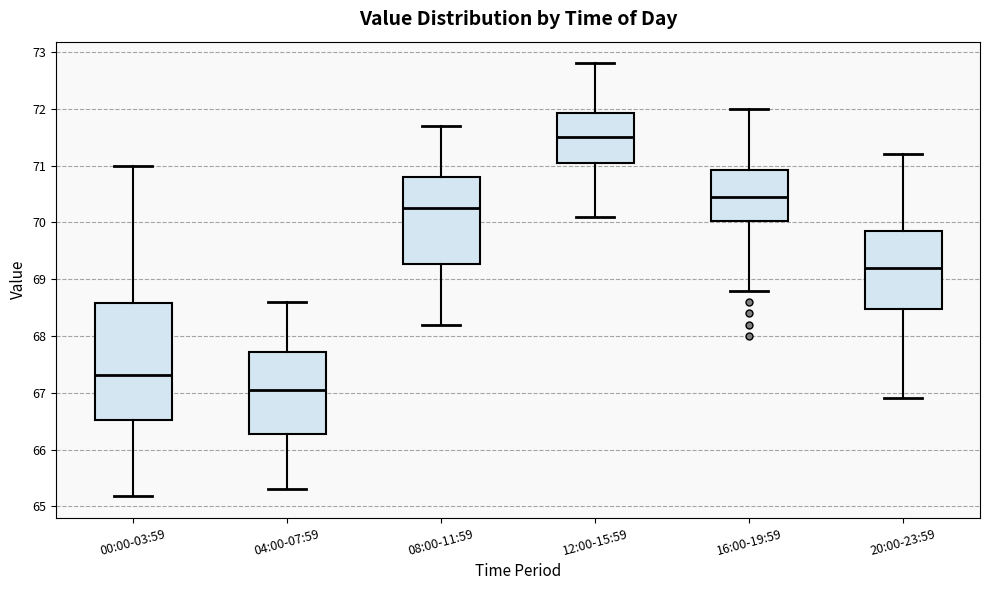

Where does the upper whisker of the box for 04:00-07:59 end on the y-axis? The values are not printed on the chart, so give them approximately, as read against the axis.

68.6